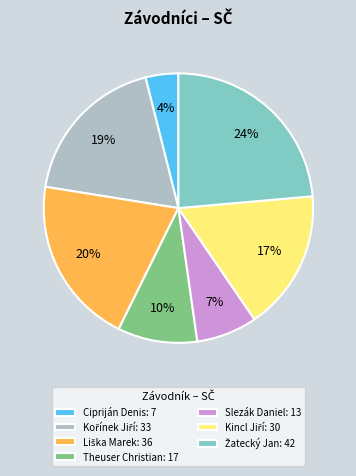

Is it true that Theuser Christian: 17 is 18% of the pie?

False